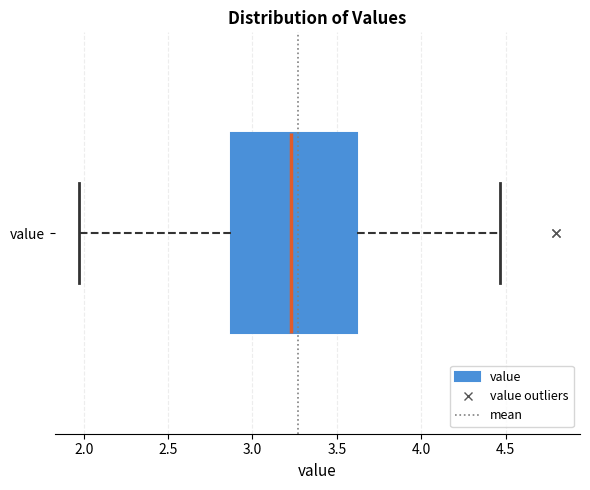

Transcribe this box plot: give where the median line is, the range the box spans, and where the two whiskers end, as read against the x-axis. The values are not printed on the chart, so give them approximately, as read against the axis.

median 3.25, box 2.90 to 3.60, whiskers 1.95 to 4.45